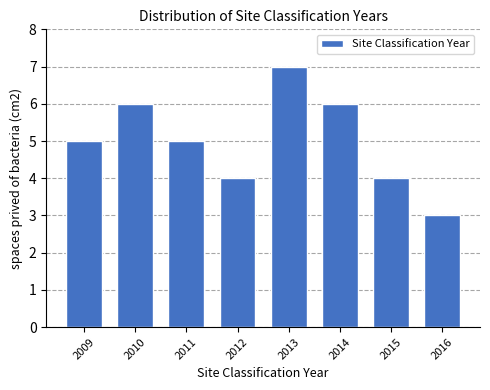

Reading right to left, list all the values displayed in this chart.

2016=3	2015=4	2014=6	2013=7	2012=4	2011=5	2010=6	2009=5